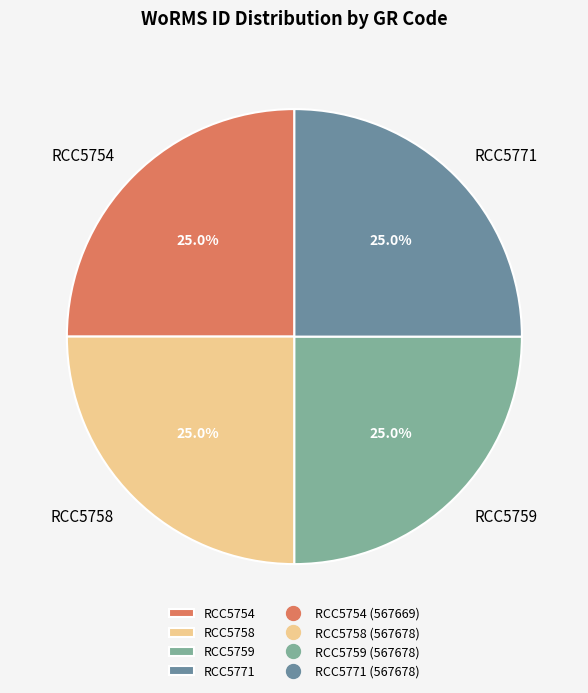

To the nearest percent, what portion does RCC5754 represent?

25%